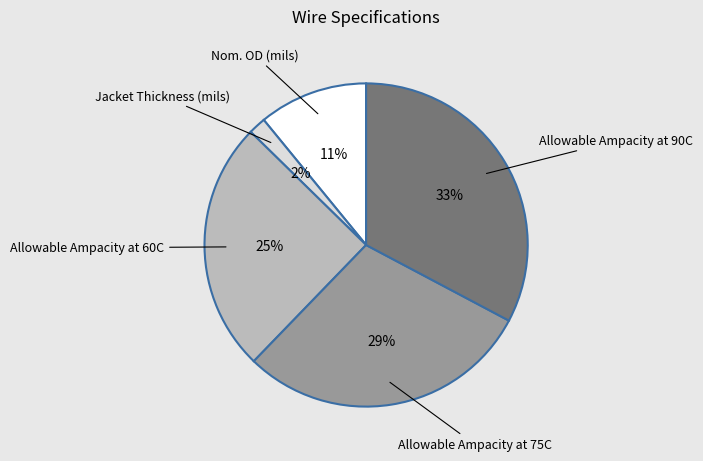

Which slice is the smallest?

Jacket Thickness (mils)